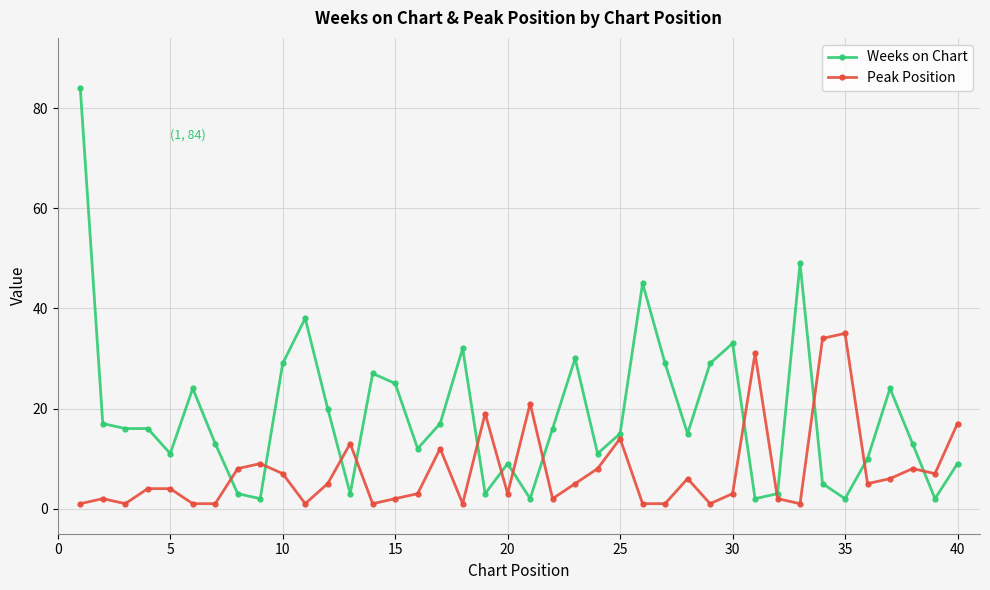

What is the difference between the maximum and minimum values in the Peak Position series?

34